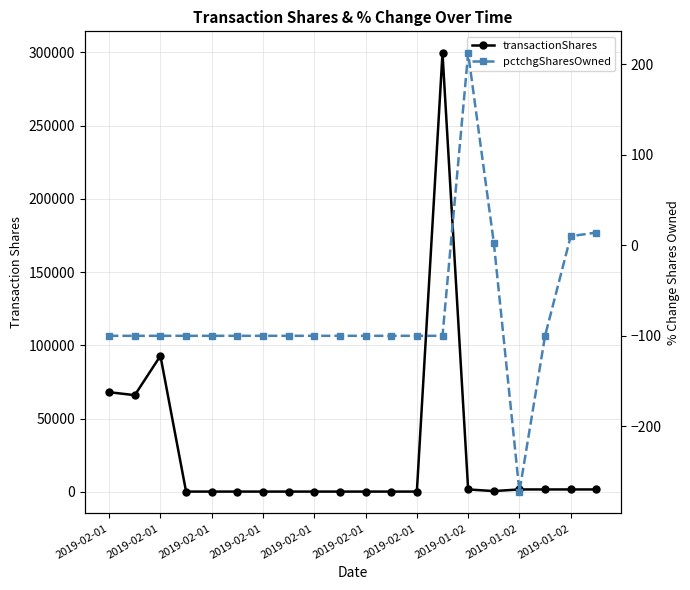

What is the value of the transactionShares point at the 10th from the left?

126